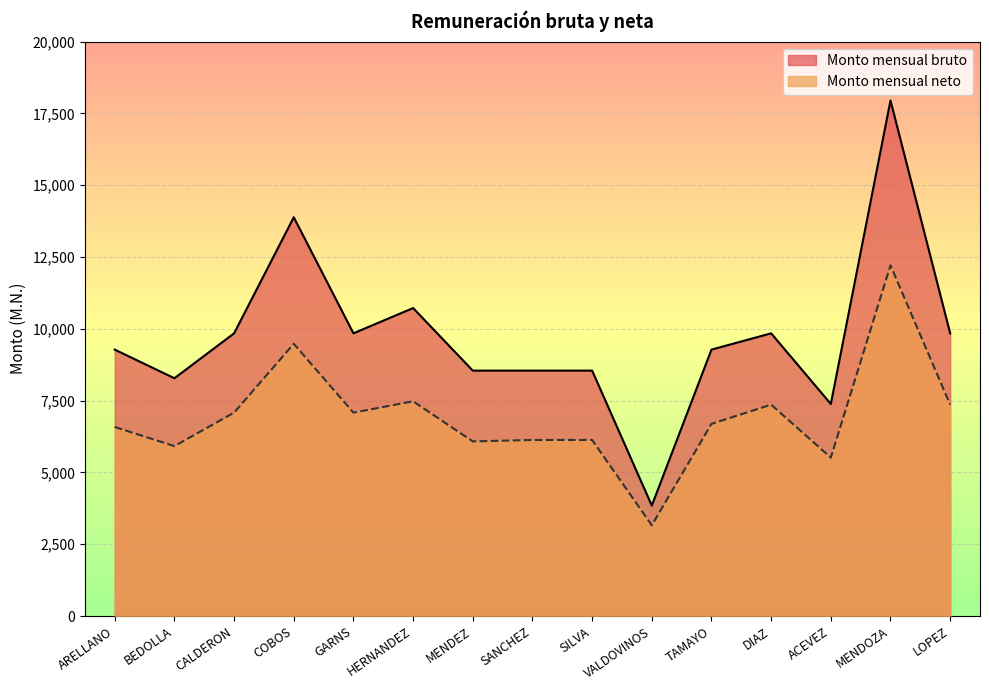

What is the average value of the Monto mensual bruto series?

9707.5